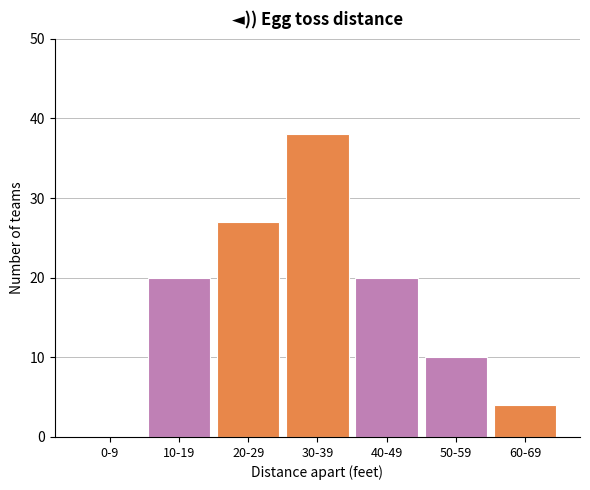

Reading left to right, transcribe all the data shown in this chart.

0-9=0	10-19=20	20-29=27	30-39=38	40-49=20	50-59=10	60-69=4